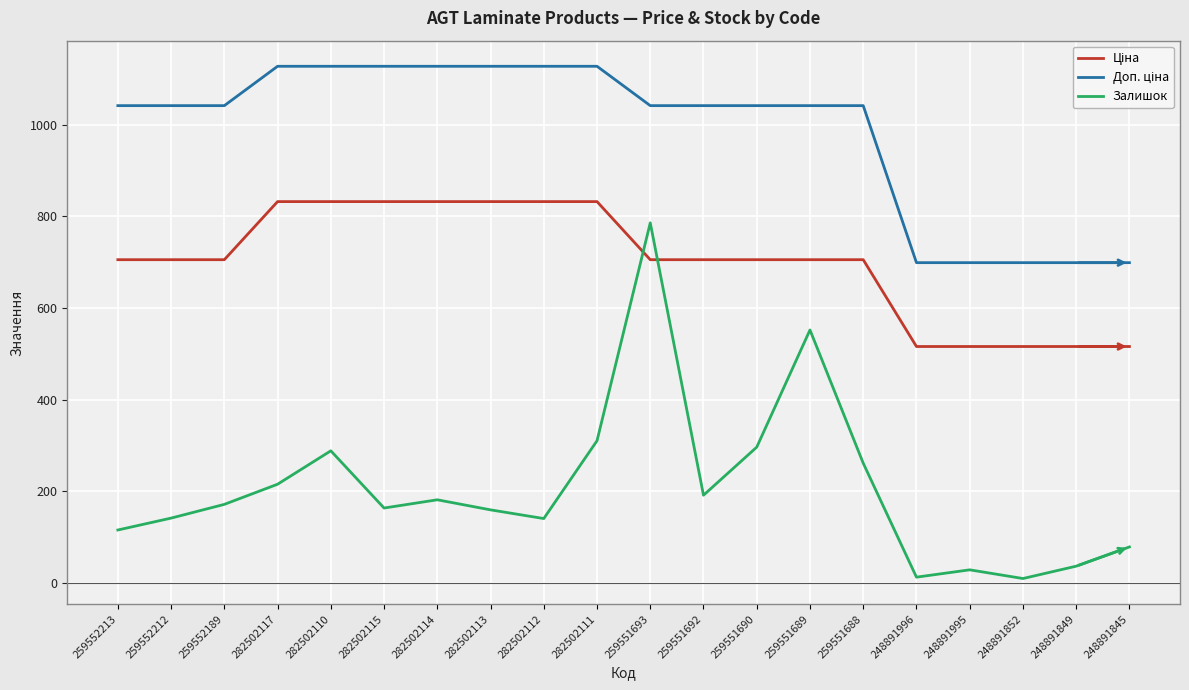

What is the approximate value of Залишок at 282502113?

159.0